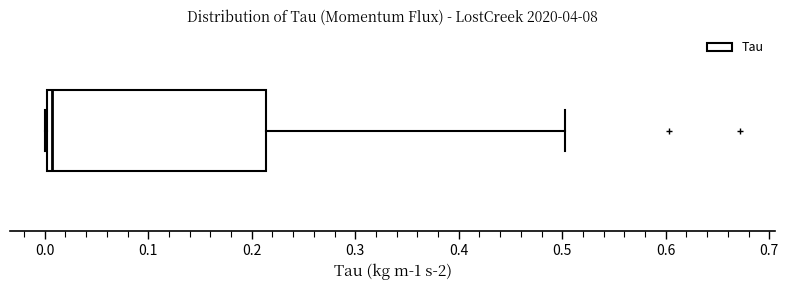

Read this box plot against the x-axis: the position of the median line, the range covered by the box, and the ends of both whiskers. The values are not printed on the chart, so give them approximately, as read against the axis.

median 0.01, box 0.00 to 0.21, whiskers 0.00 to 0.50